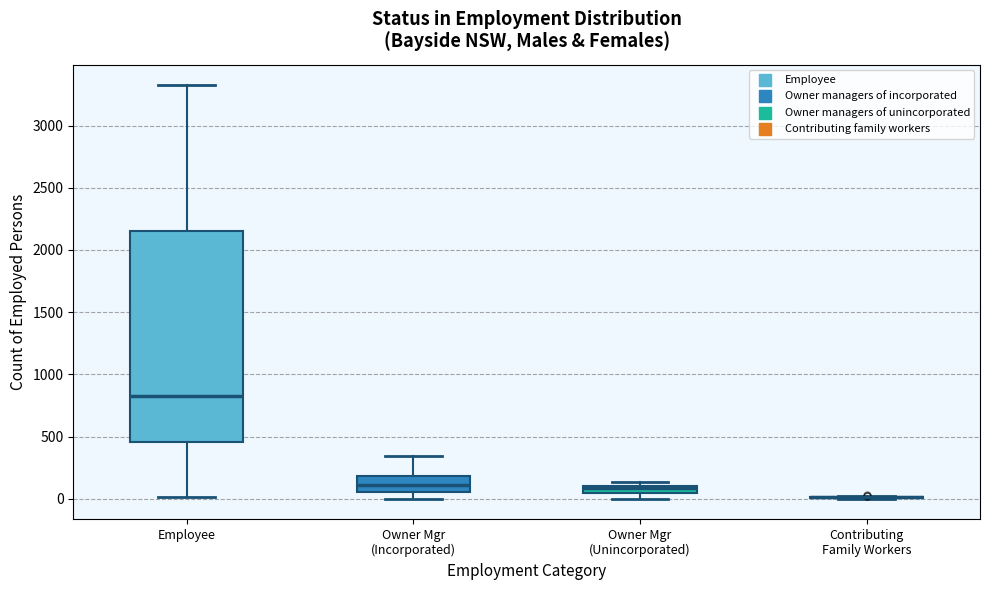

Where is the lower edge of the box for Owner Mgr (Incorporated) on the y-axis? The values are not printed on the chart, so give them approximately, as read against the axis.

50